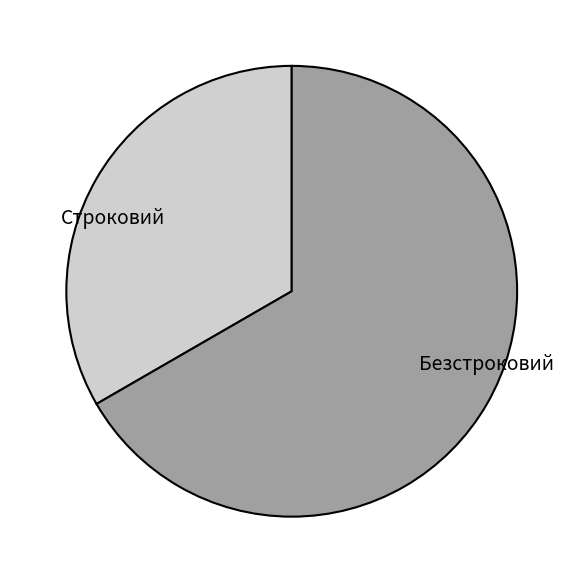

The Строковий slice represents 33% of the pie. True or false?

True